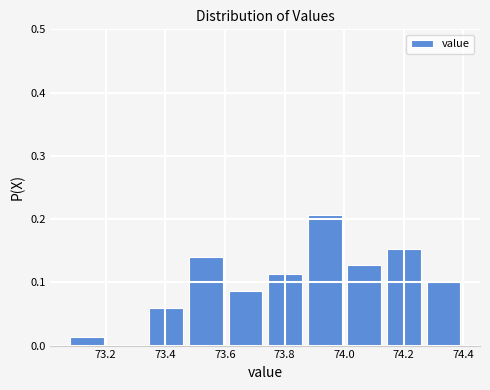

Reading left to right, list every bar in this chart as the range it spans on the x-axis followed by its height. Neither the bar edges nor the heights are printed on the chart, so give them approximately, as read against the axes.

73.08 to 73.20: 0.01
73.20 to 73.34: 0
73.34 to 73.46: 0.06
73.46 to 73.60: 0.14
73.60 to 73.74: 0.09
73.74 to 73.86: 0.11
73.86 to 74.00: 0.21
74.00 to 74.14: 0.13
74.14 to 74.26: 0.15
74.26 to 74.40: 0.10